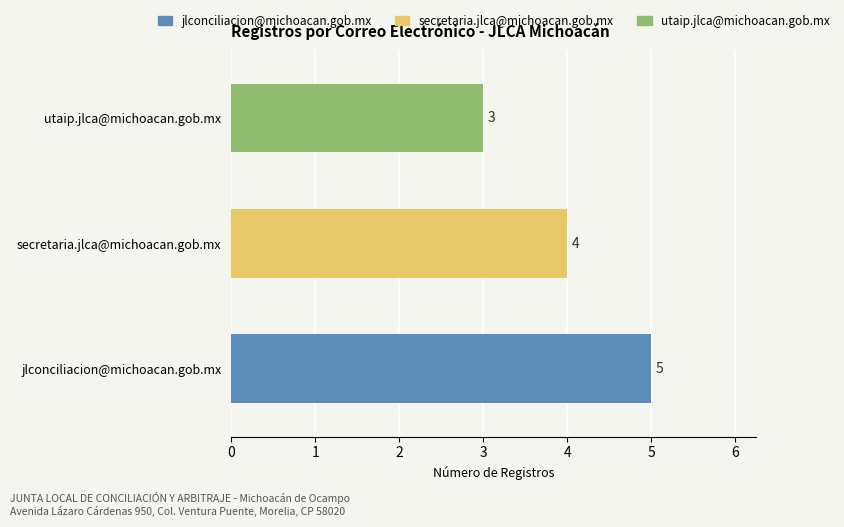

Is it true that the value at secretaria.jlca@michoacan.gob.mx is 4?

True